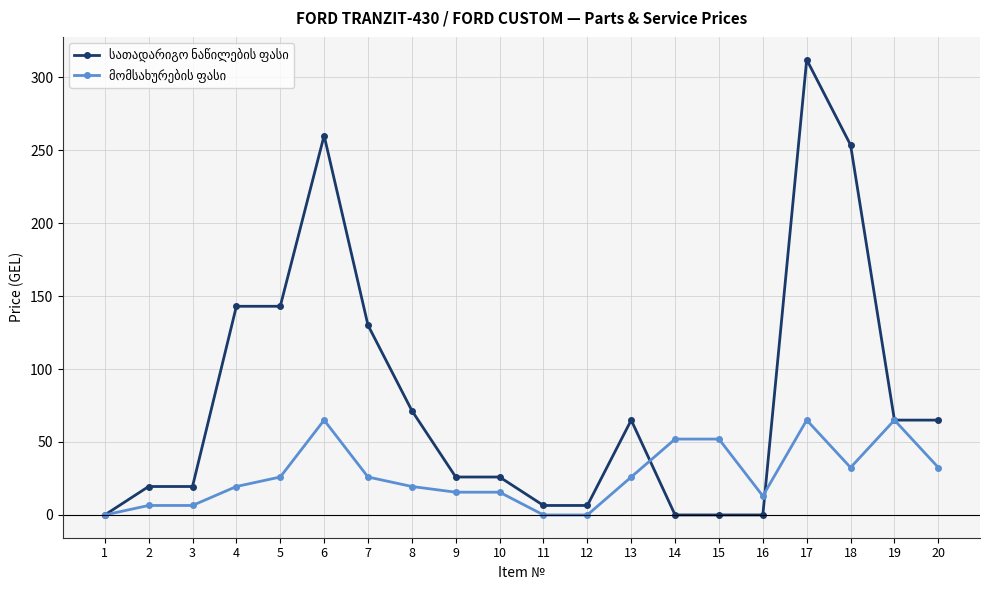

At how many categories does at least one series exceed 188?

3